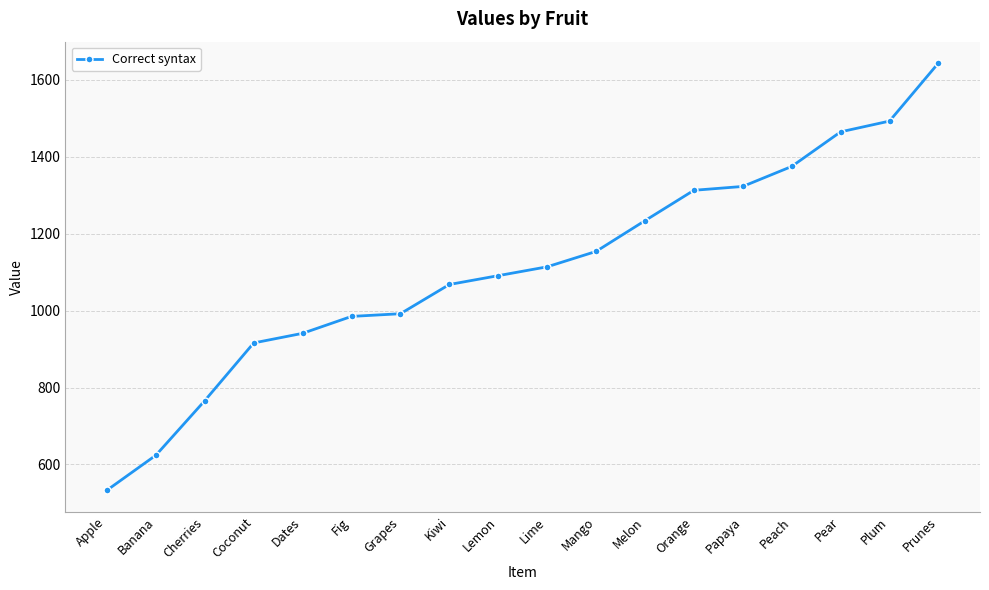

How many lines are shown in the chart?

1